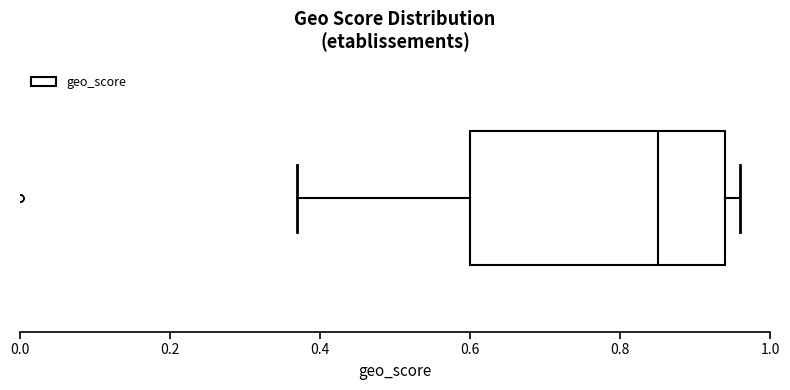

Where does the left whisker of the box end on the x-axis? The values are not printed on the chart, so give them approximately, as read against the axis.

0.38